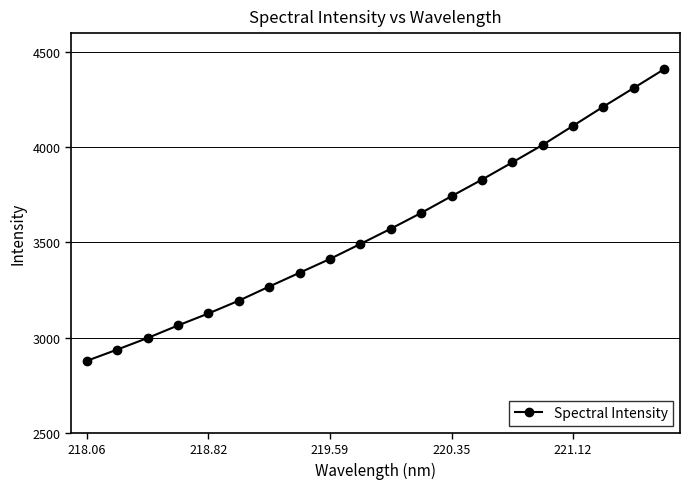

What is the greatest value displayed?

4410.3